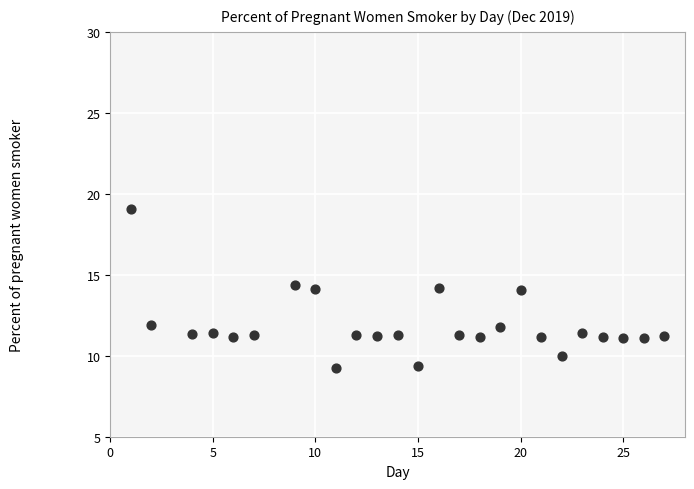

What is the range of X values (max minus min)?

26.0